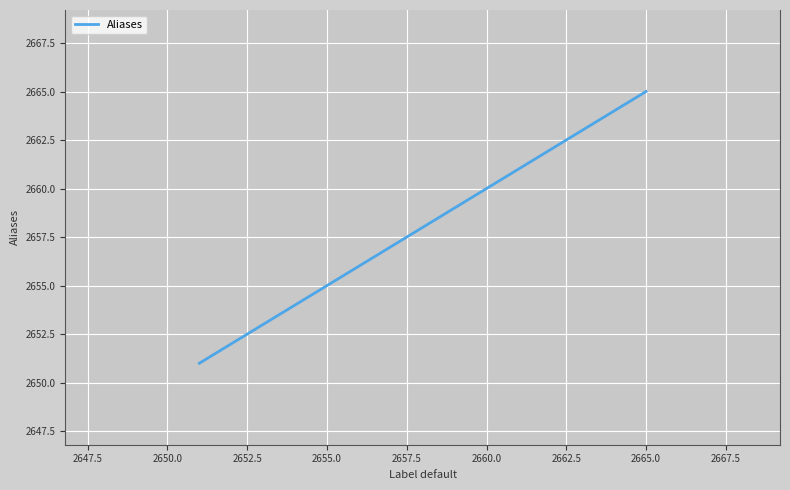

What is the average value?

2658